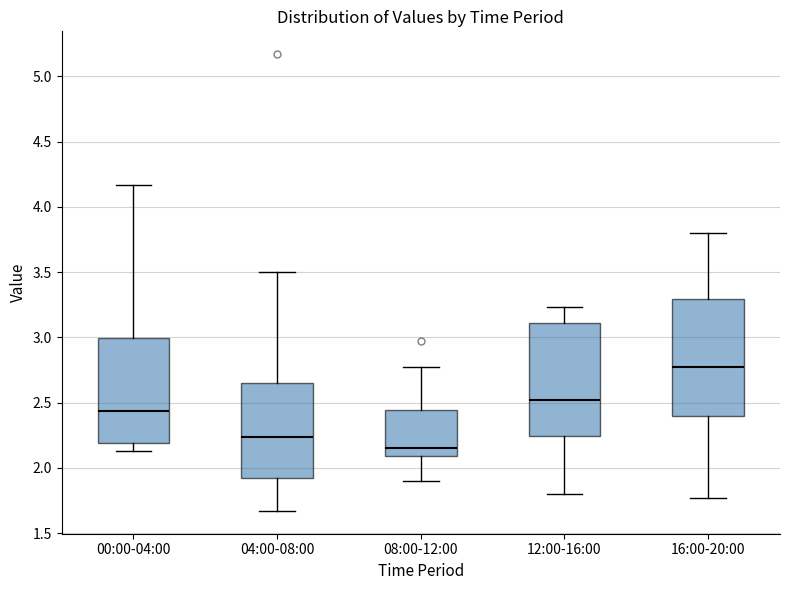

Which box has the lowest median line?

08:00-12:00